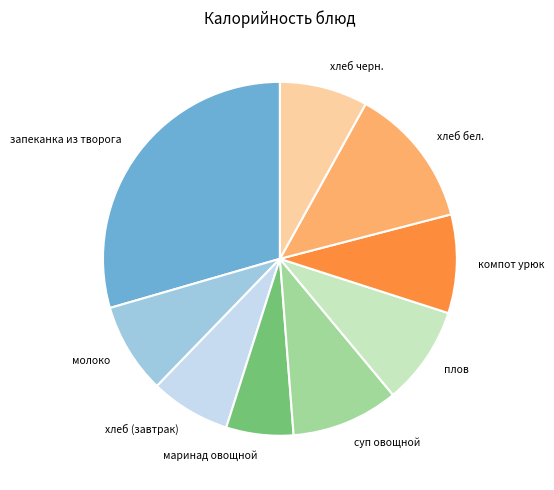

Do плов and компот урюк together represent more than half of the pie?

No